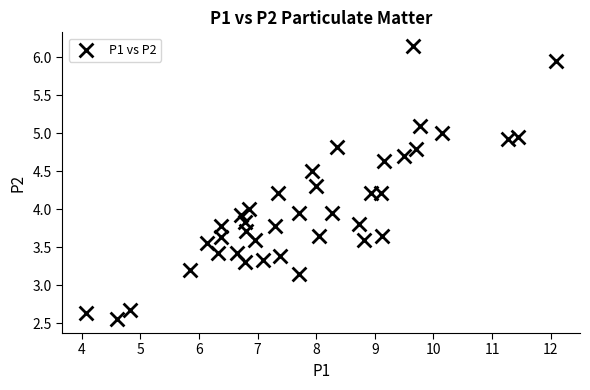

What is the range of X values (max minus min)?

8.0